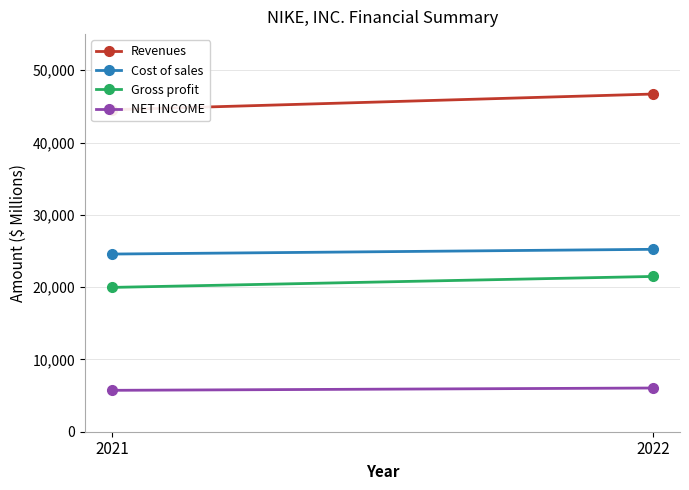

Which series has the largest total across all categories?

Revenues